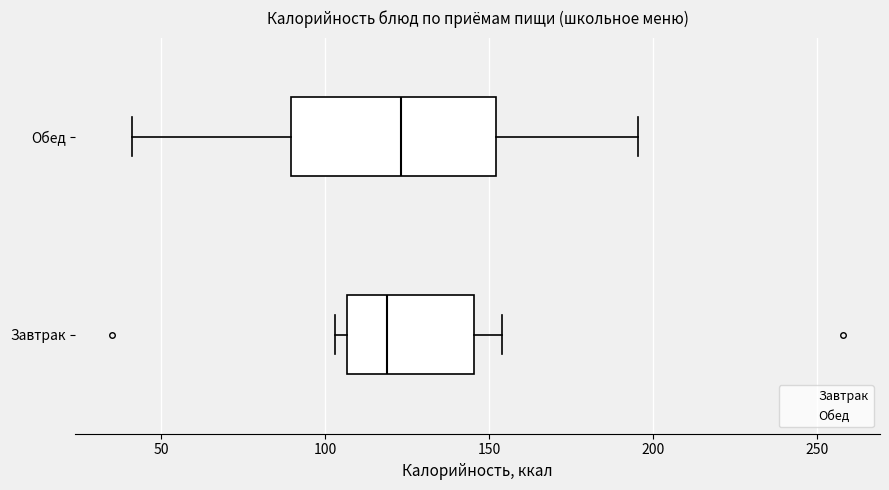

Reading bottom to top, read every box against the x-axis: the position of its median line, the range the box covers, and the ends of its whiskers. The values are not printed on the chart, so give them approximately, as read against the axis.

Завтрак: median 120, box 105 to 145, whiskers 105 (just left of the box's left edge) to 155
Обед: median 125, box 90 to 150, whiskers 40 to 195